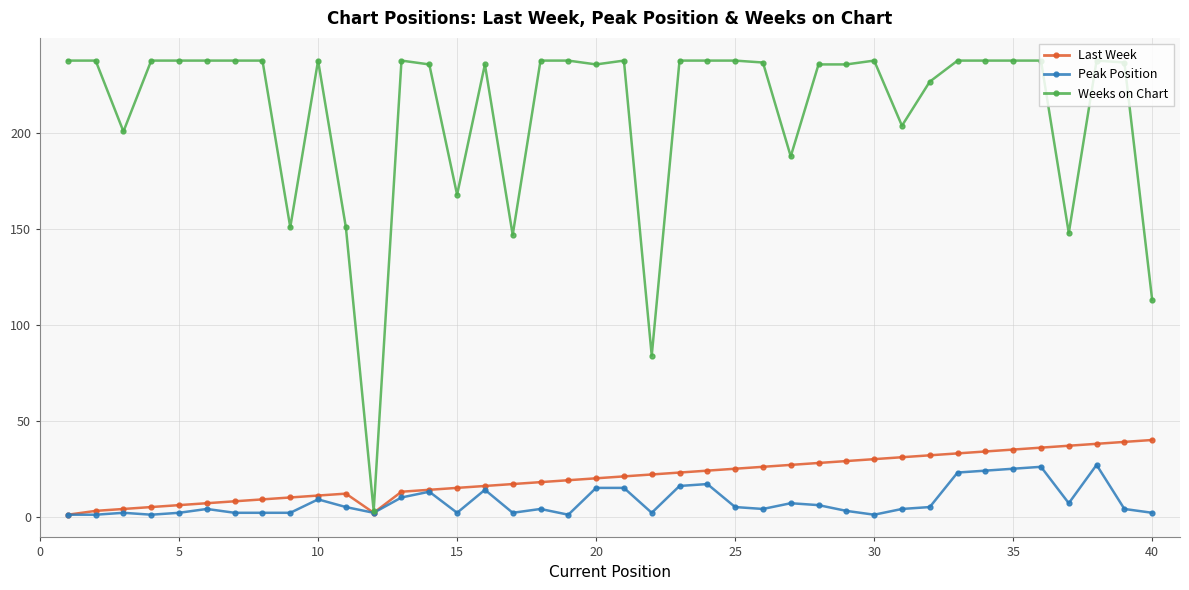

Which series has the widest spread of values?

Weeks on Chart